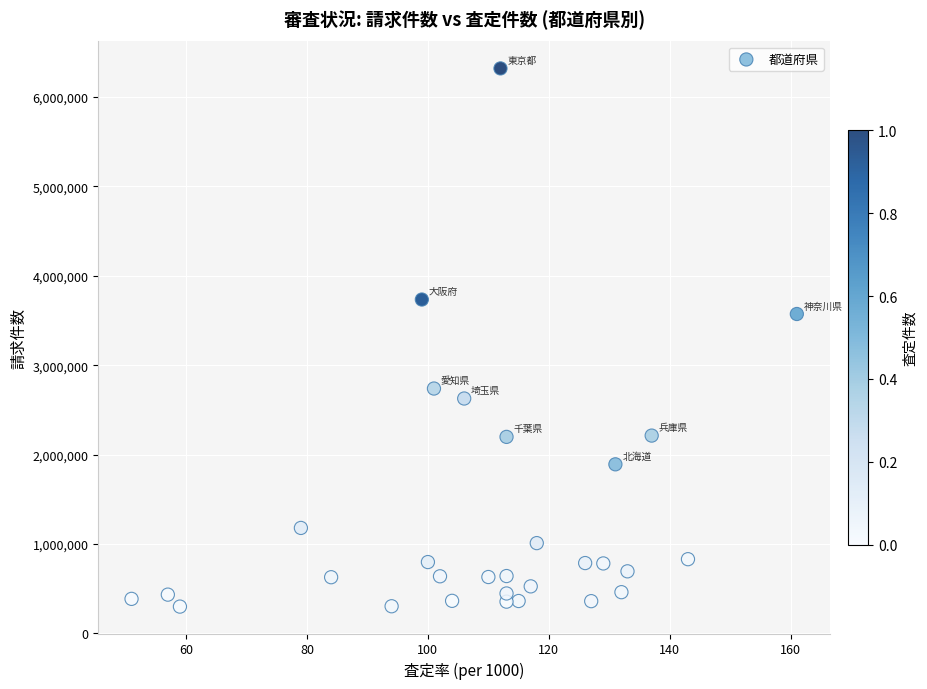

What is the range of X values (max minus min)?

110